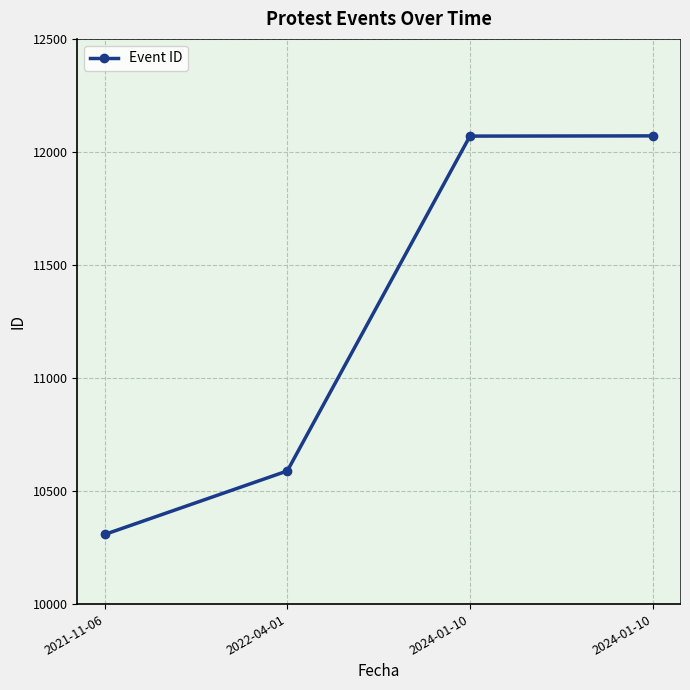

Rank the categories by value from highest to lowest.

2024-01-10, 2024-01-10, 2022-04-01, 2021-11-06